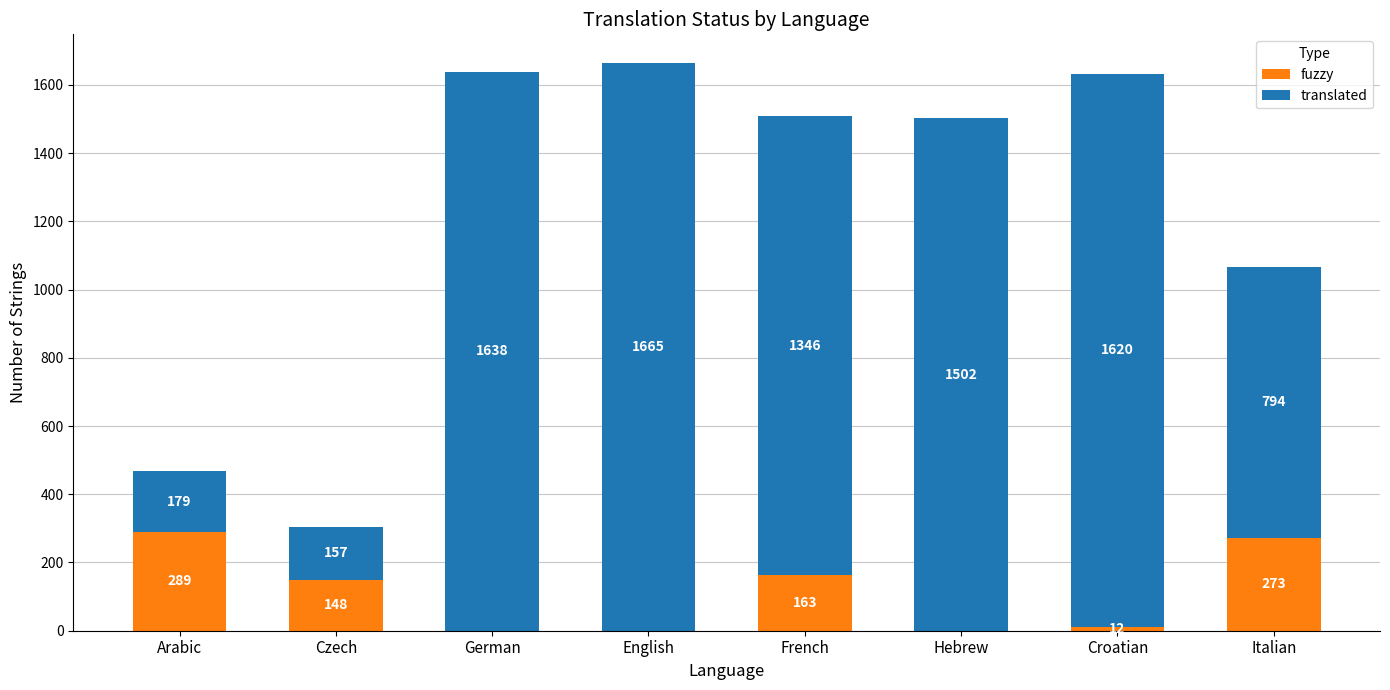

At which label does fuzzy reach its peak?

Arabic